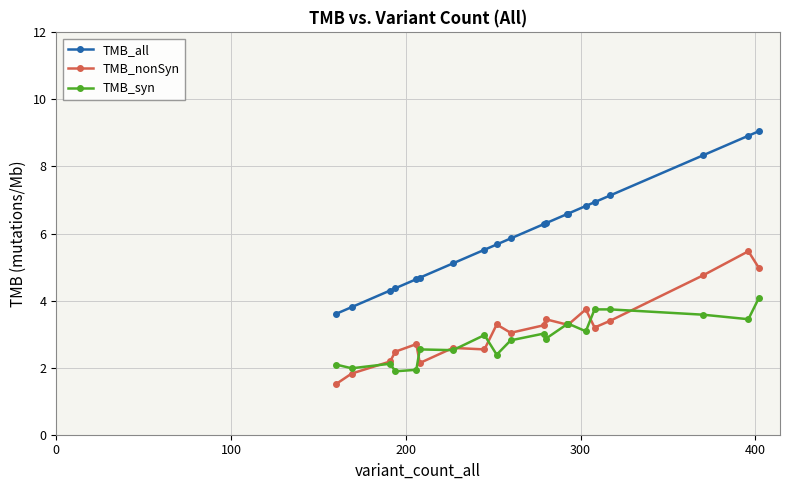

True or false: TMB_nonSyn has more than 0 interior local peaks.

True